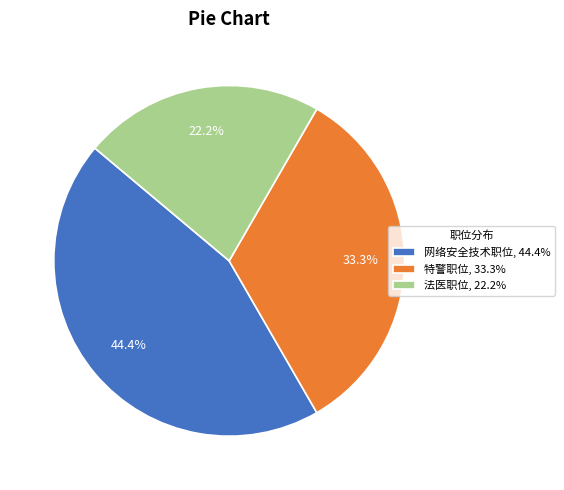

To the nearest percent, what is the difference between the largest and smallest slice percentages?

22%